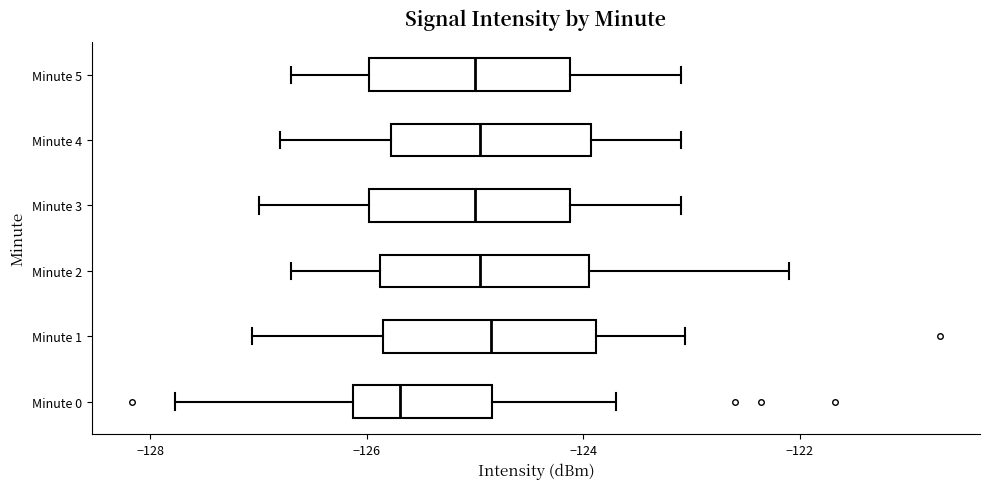

Reading bottom to top, transcribe this box plot: for each box, give where its median line is, the range the box spans, and where its two whiskers end, as read against the x-axis. The values are not printed on the chart, so give them approximately, as read against the axis.

Minute 0: median -125.6, box -126.2 to -124.8, whiskers -127.8 to -123.8
Minute 1: median -124.8, box -125.8 to -123.8, whiskers -127.0 to -123.0
Minute 2: median -125.0, box -125.8 to -124.0, whiskers -126.6 to -122.0
Minute 3: median -125.0, box -126.0 to -124.2, whiskers -127.0 to -123.0
Minute 4: median -125.0, box -125.8 to -124.0, whiskers -126.8 to -123.0
Minute 5: median -125.0, box -126.0 to -124.2, whiskers -126.6 to -123.0